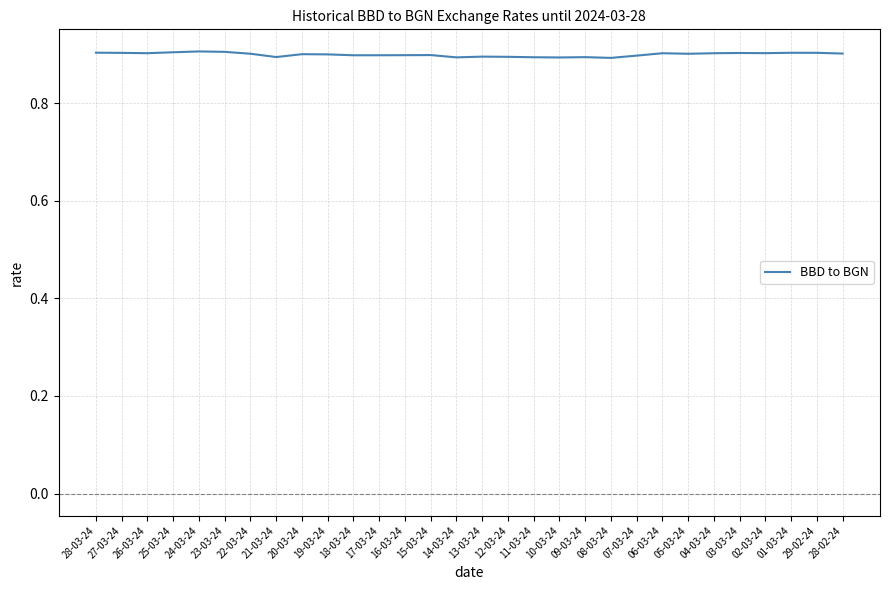

What position from the left is 03-03-24?

26